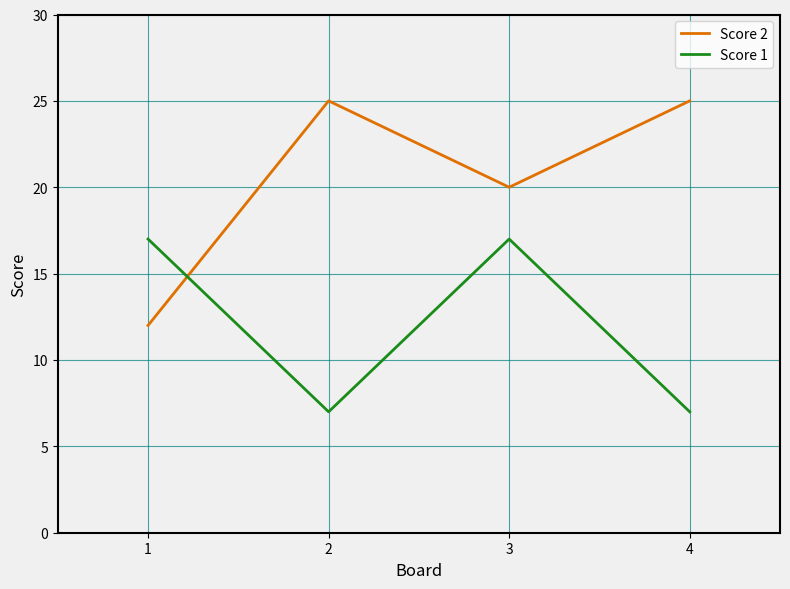

What are all the series names shown in the legend?

Score 2, Score 1